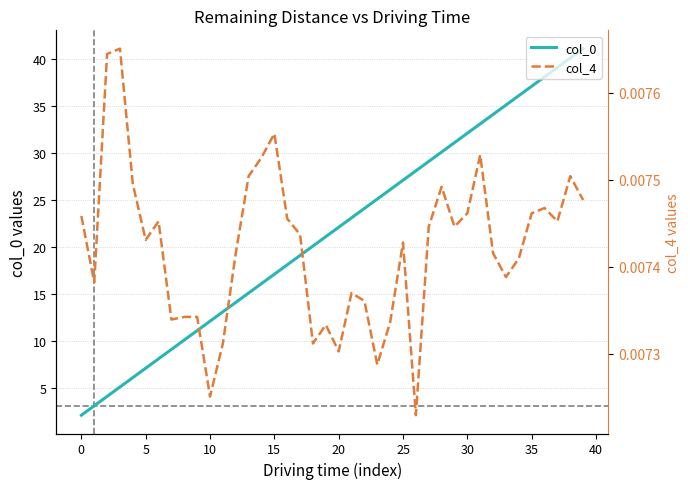

Is this an area chart (filled region under the line)?

No